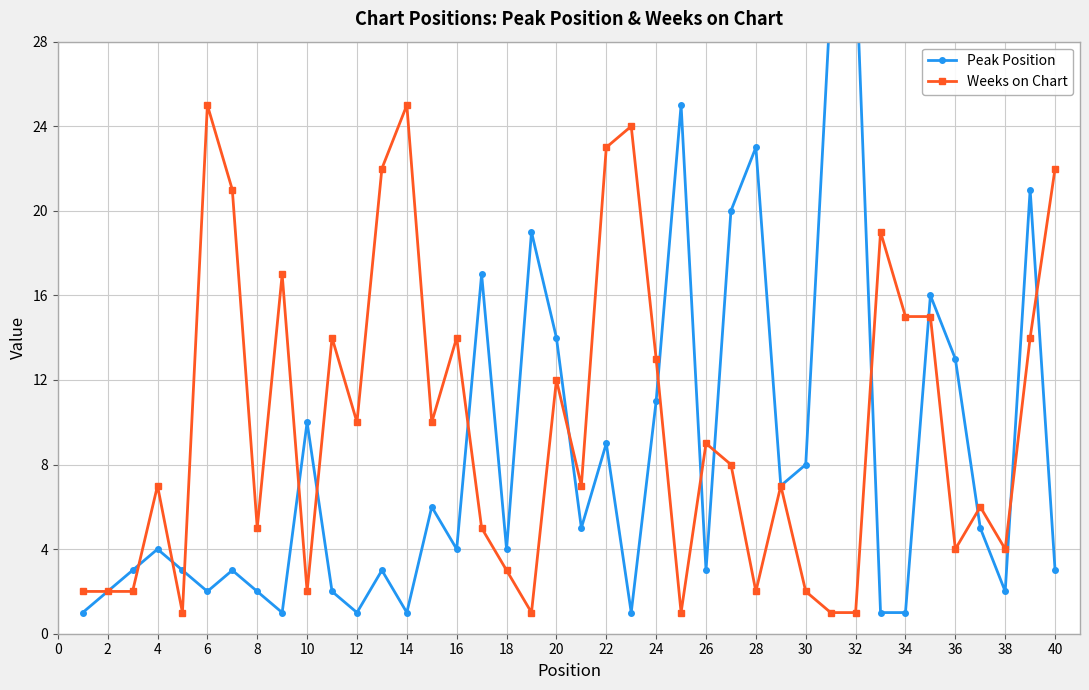

The Weeks on Chart series shows 25 at 6. True or false?

True